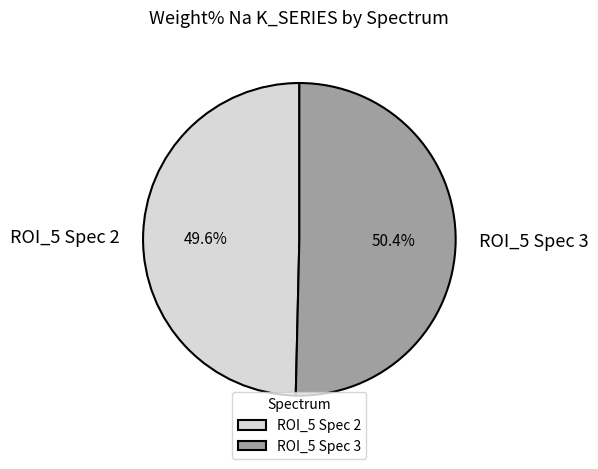

To the nearest percent, what is the average slice percentage?

50%